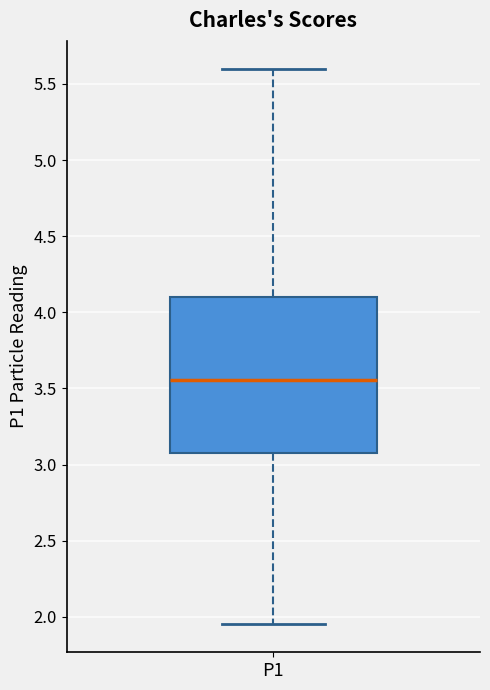

Transcribe this box plot: give where the median line is, the range the box spans, and where the two whiskers end, as read against the y-axis. The values are not printed on the chart, so give them approximately, as read against the axis.

median 3.55, box 3.10 to 4.10, whiskers 1.95 to 5.60